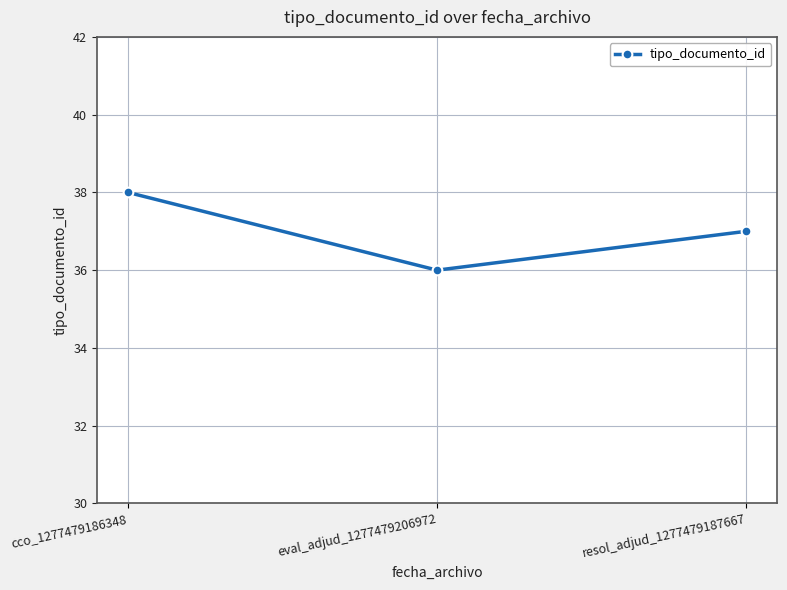

Count the values in the range 36 to 38.

3